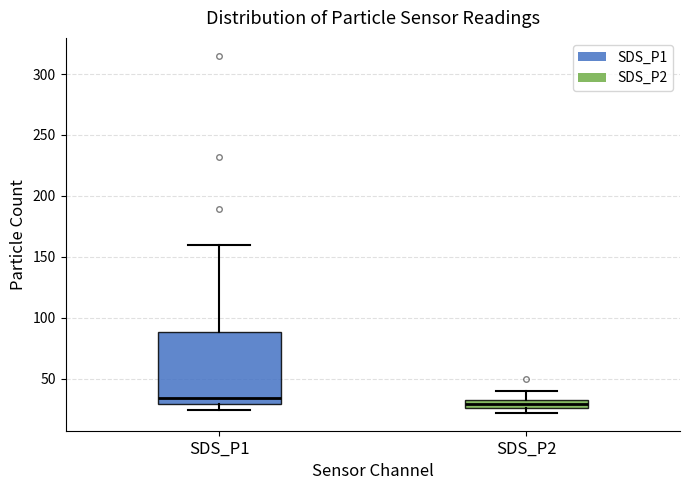

Where is the upper edge of the box for SDS_P2 on the y-axis? The values are not printed on the chart, so give them approximately, as read against the axis.

35